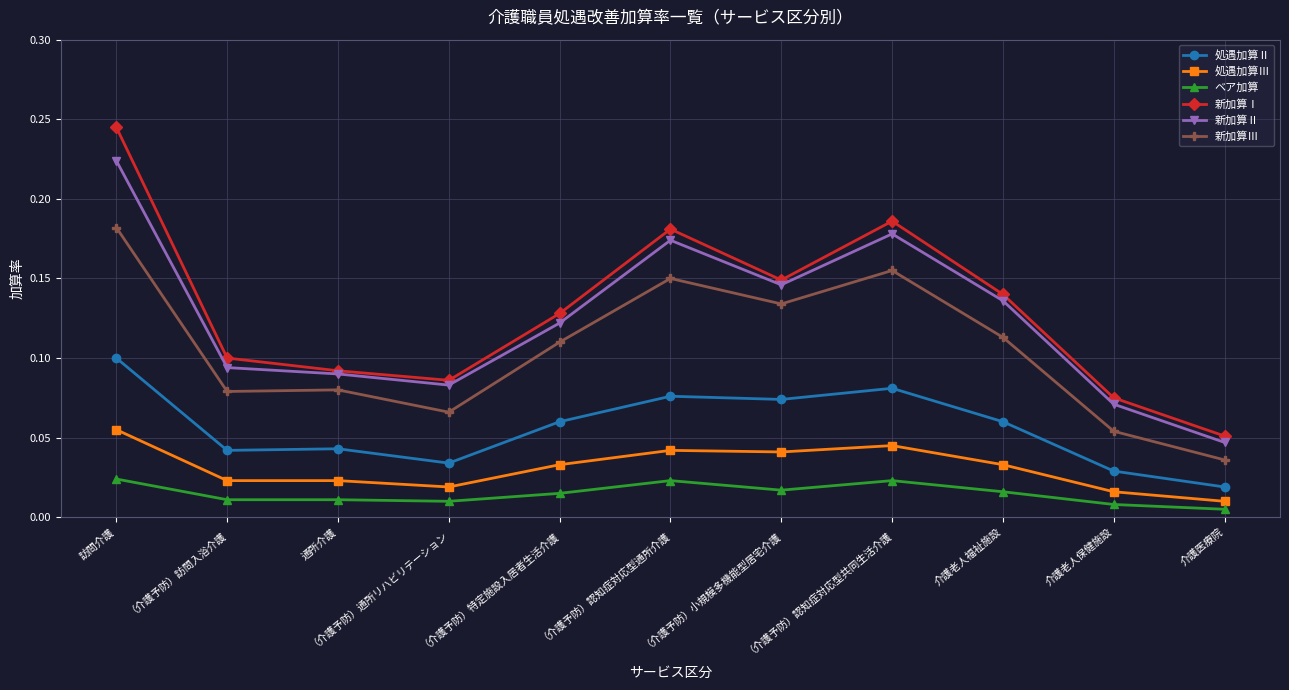

True or false: 新加算Ⅲ and ベア加算 cross at least once.

False